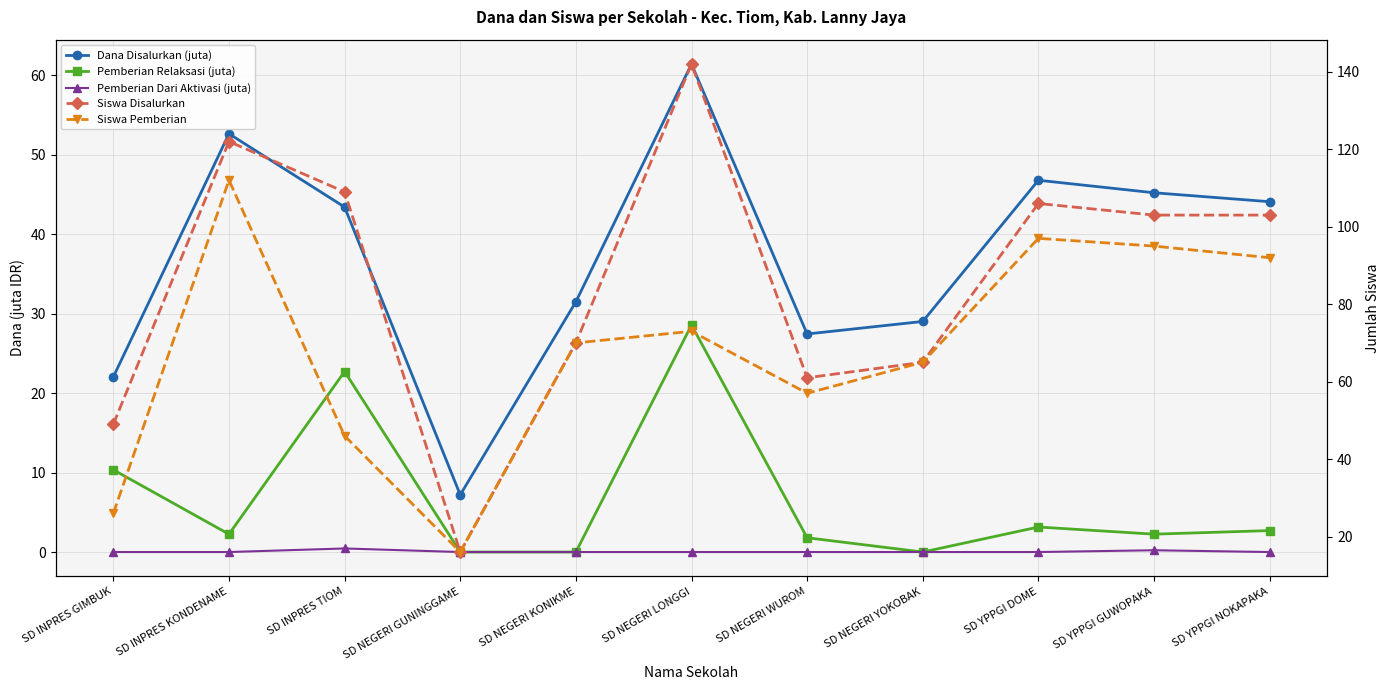

Is it true that Siswa Pemberian equals 26.0 at SD INPRES GIMBUK?

True